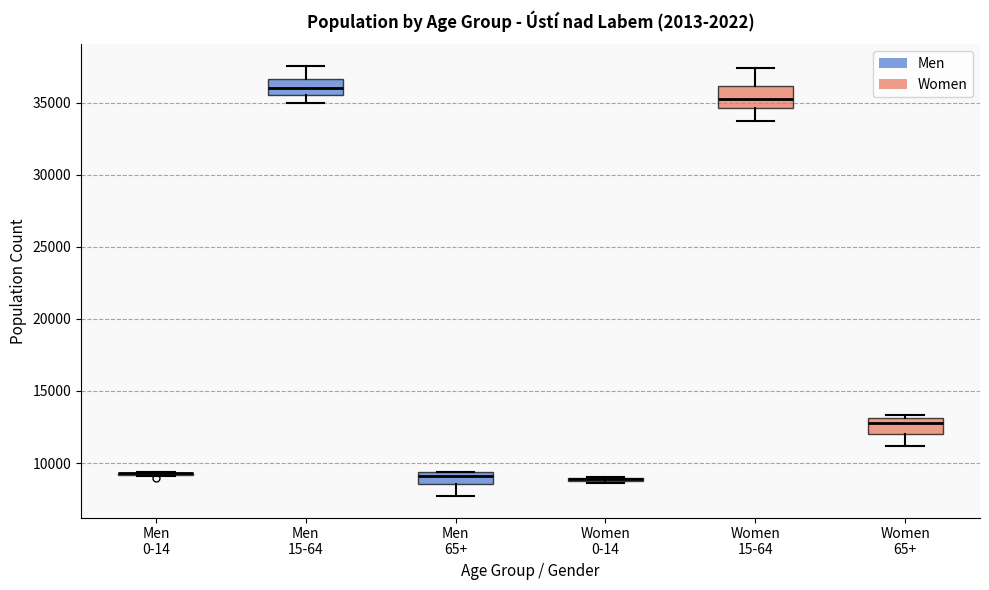

Reading left to right, read every box against the y-axis: the position of its median line, the range the box covers, and the ends of its whiskers. The values are not printed on the chart, so give them approximately, as read against the axis.

Men 0-14: box collapsed to a line at 9500, whiskers 9000 to 9500
Men 15-64: median 36000, box 35500 to 36500, whiskers 35000 to 37500
Men 65+: median 9000, box 8500 to 9500, whiskers 7500 to 9500
Women 0-14: box collapsed to a line at 9000, whiskers 8500 to 9000
Women 15-64: median 35000, box 34500 to 36000, whiskers 34000 to 37500
Women 65+: median 13000 (just below the box's upper edge), box 12000 to 13000, whiskers 11000 to 13500